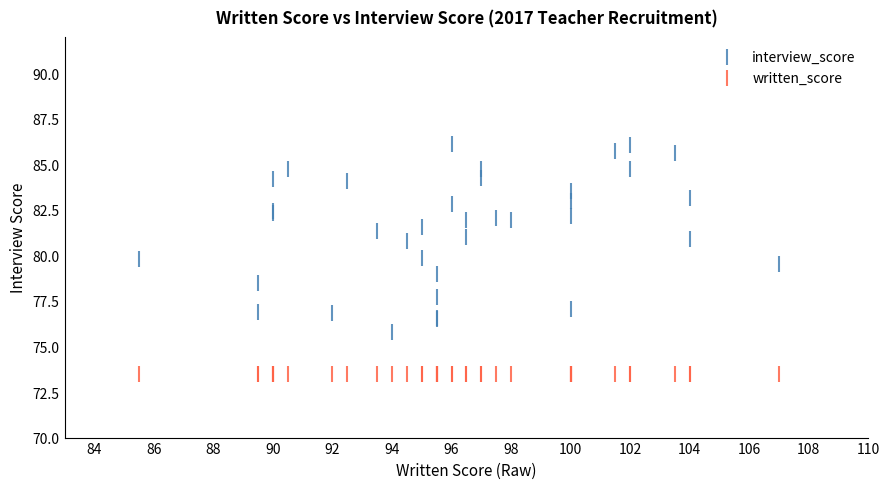

Which series reaches the maximum Y coordinate?

interview_score